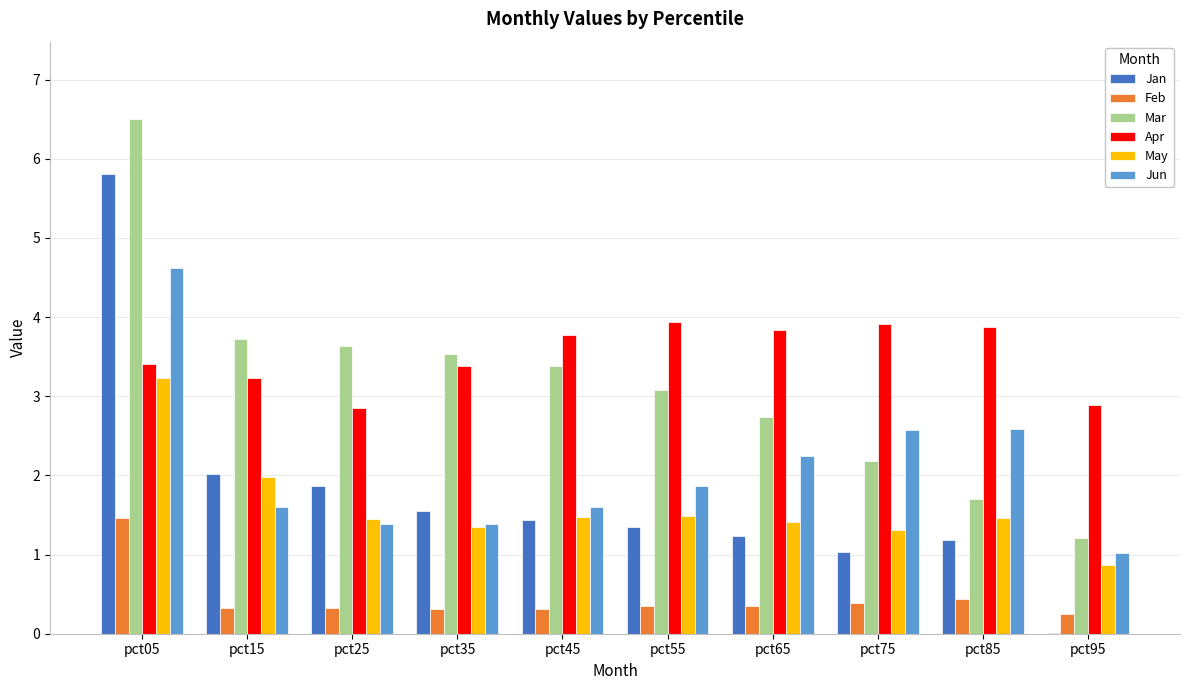

What is the maximum value for Mar?

6.5